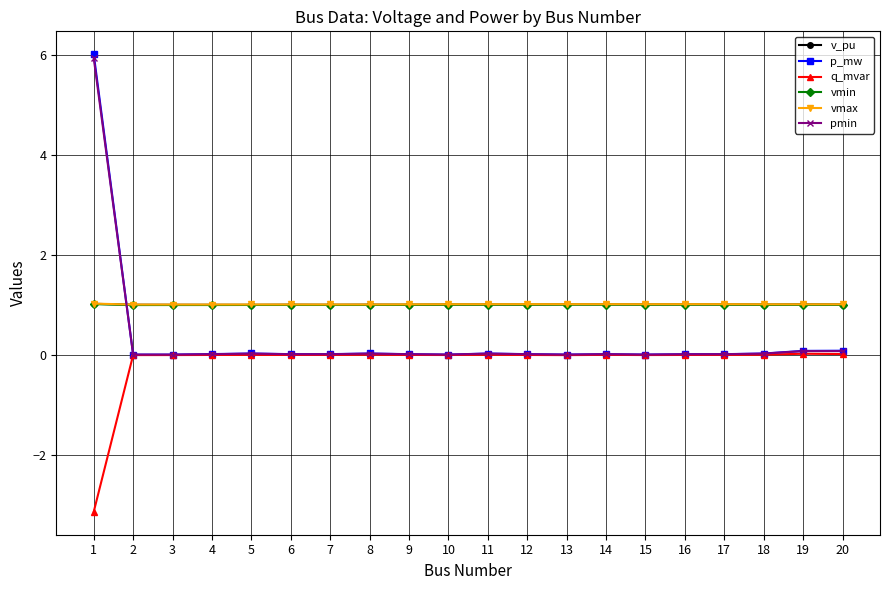

Which series has the largest range (max minus min)?

p_mw